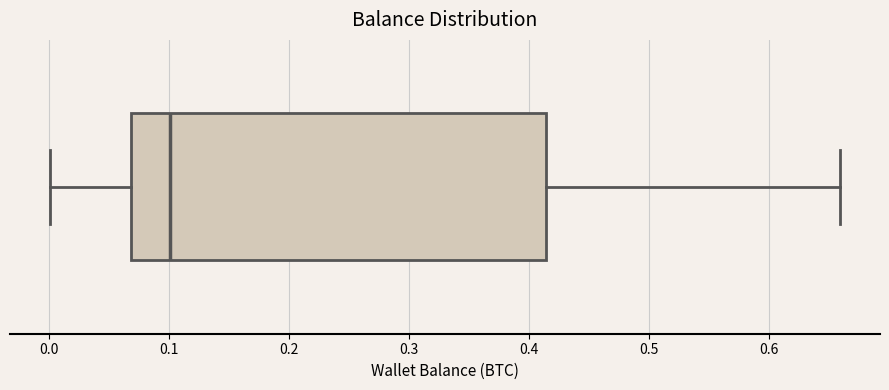

Transcribe this box plot: give where the median line is, the range the box spans, and where the two whiskers end, as read against the x-axis. The values are not printed on the chart, so give them approximately, as read against the axis.

median 0.10, box 0.07 to 0.41, whiskers 0.00 to 0.66